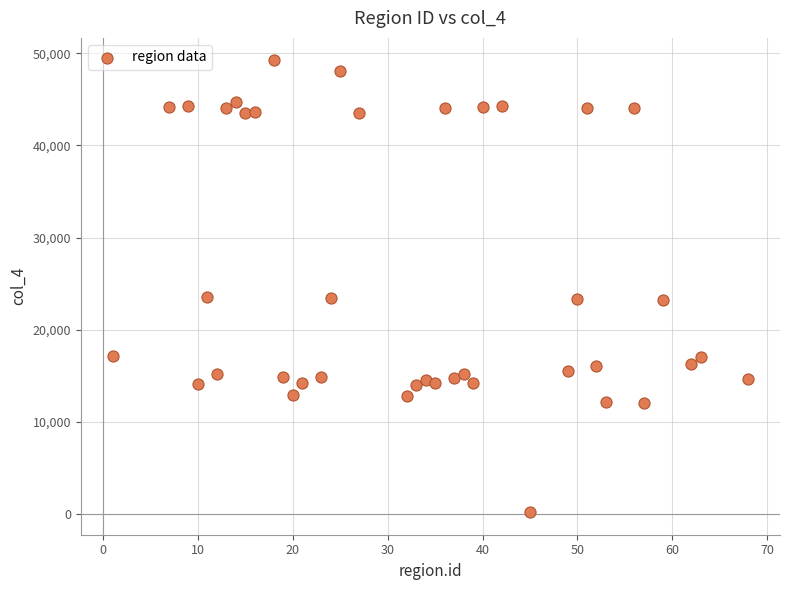

What is the range of X values (max minus min)?

67